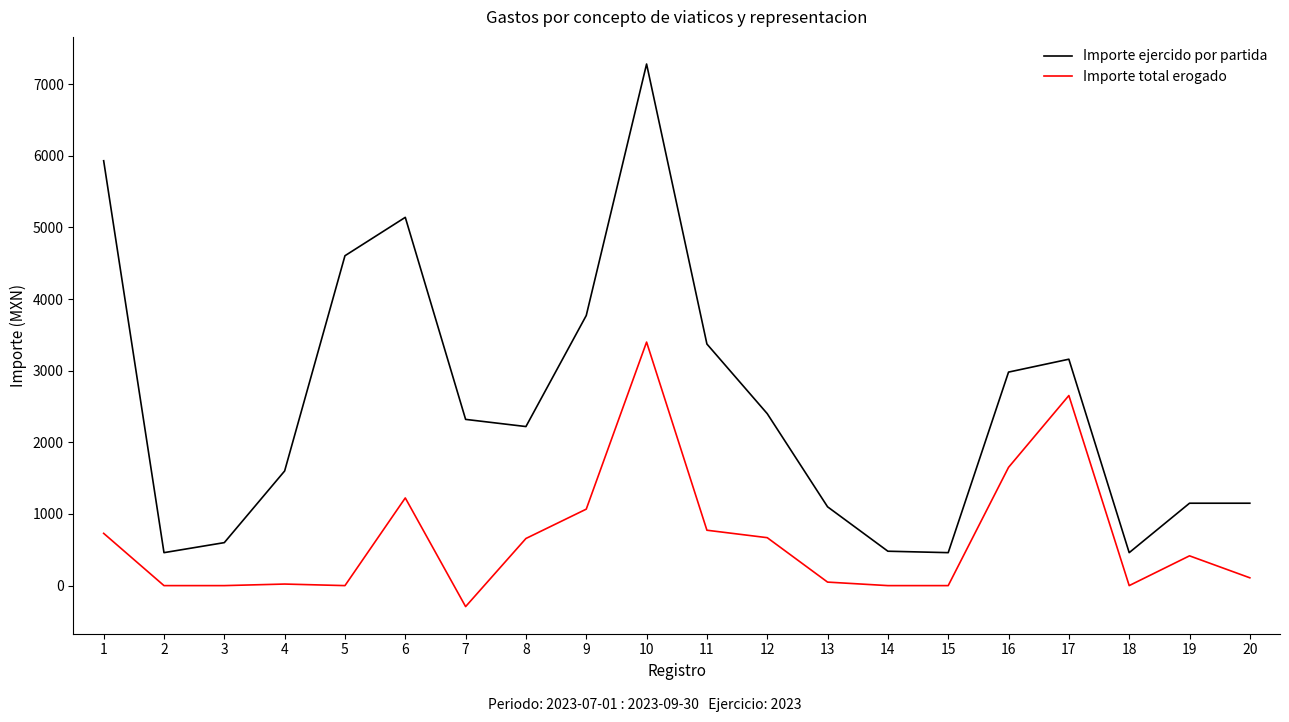

What is the difference between the Importe ejercido por partida values at 1 and 9?

2160.0